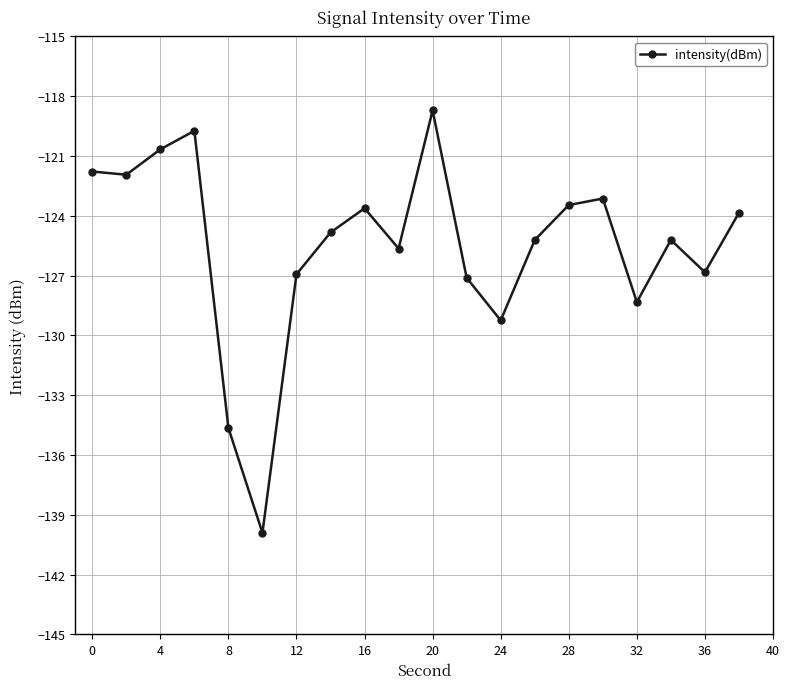

True or false: the data has more than 0 interior local peaks.

True